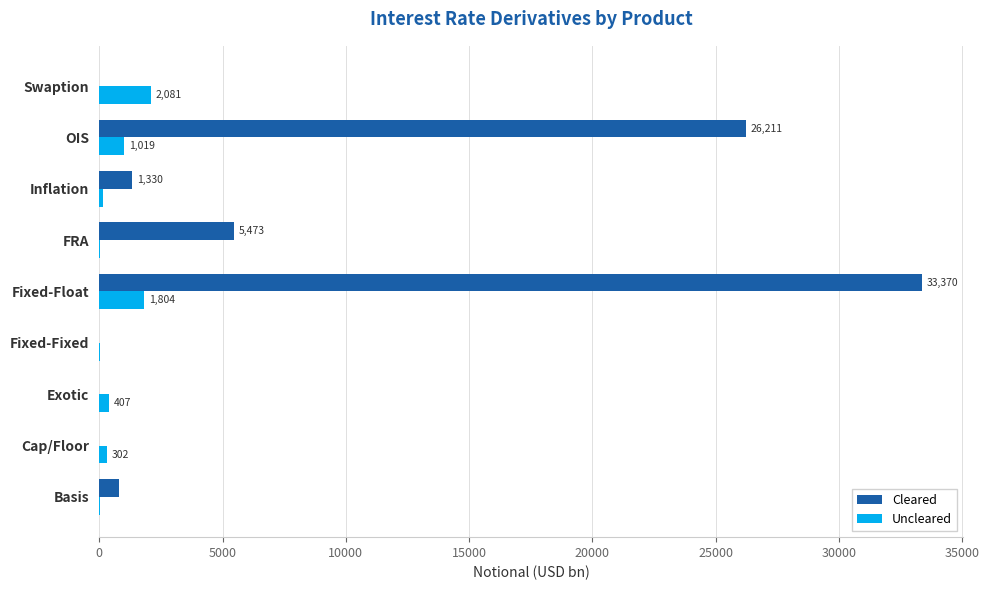

Which series changed the most between Cap/Floor and FRA?

Cleared